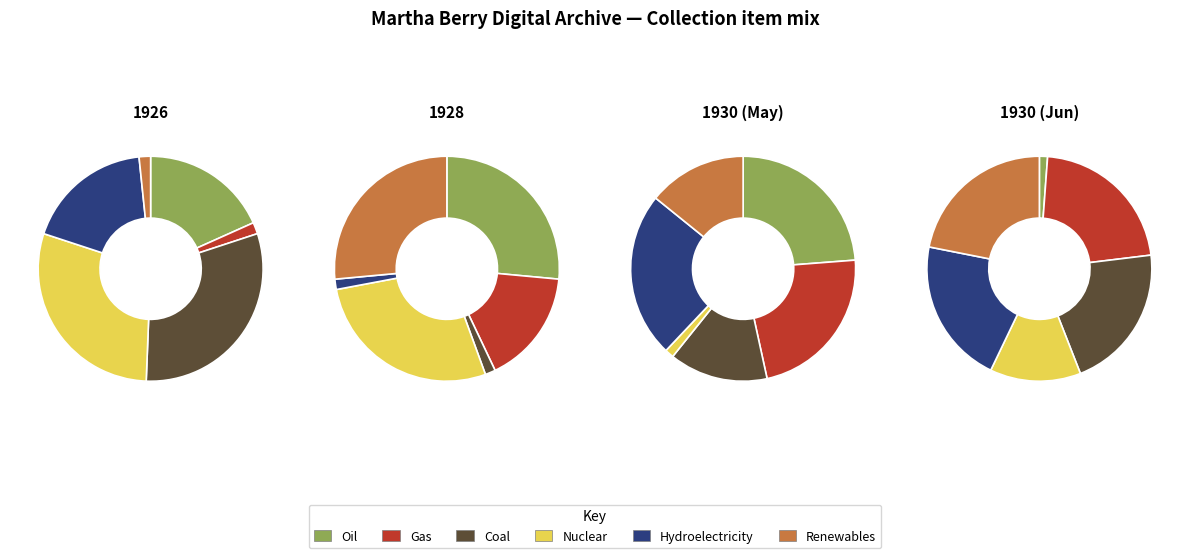

To the nearest percent, what percentage of the pie is 0?

23%